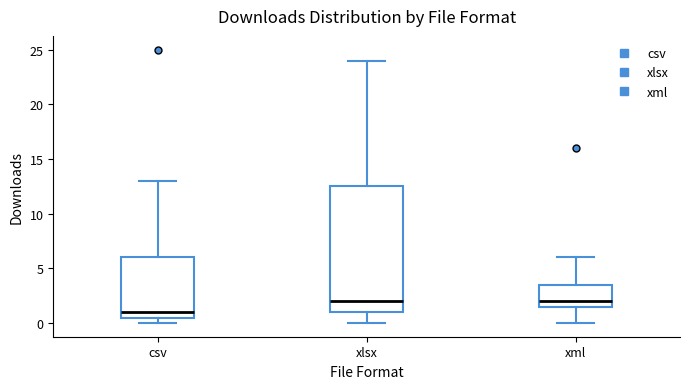

Reading left to right, transcribe this box plot: for each box, give where its median line is, the range the box spans, and where its two whiskers end, as read against the y-axis. The values are not printed on the chart, so give them approximately, as read against the axis.

csv: median 1.0, box 0.5 to 6.0, whiskers 0.0 to 13.0
xlsx: median 2.0, box 1.0 to 12.5, whiskers 0.0 to 24.0
xml: median 2.0, box 1.5 to 3.5, whiskers 0.0 to 6.0